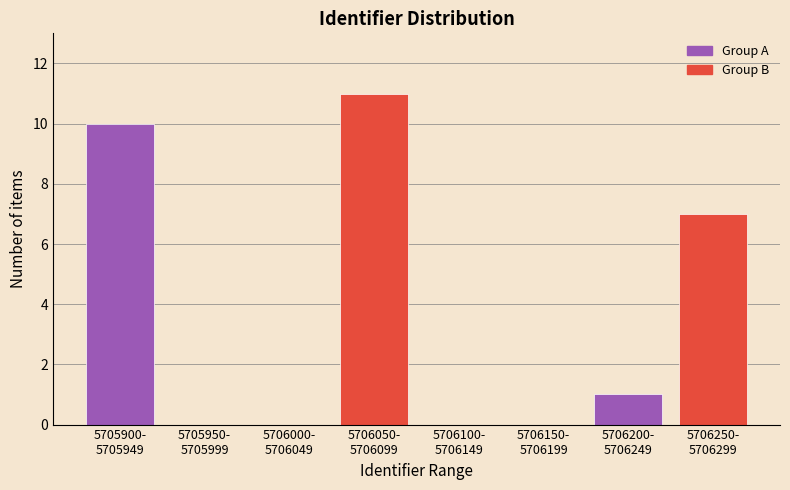

What is the maximum value shown in the chart?

11